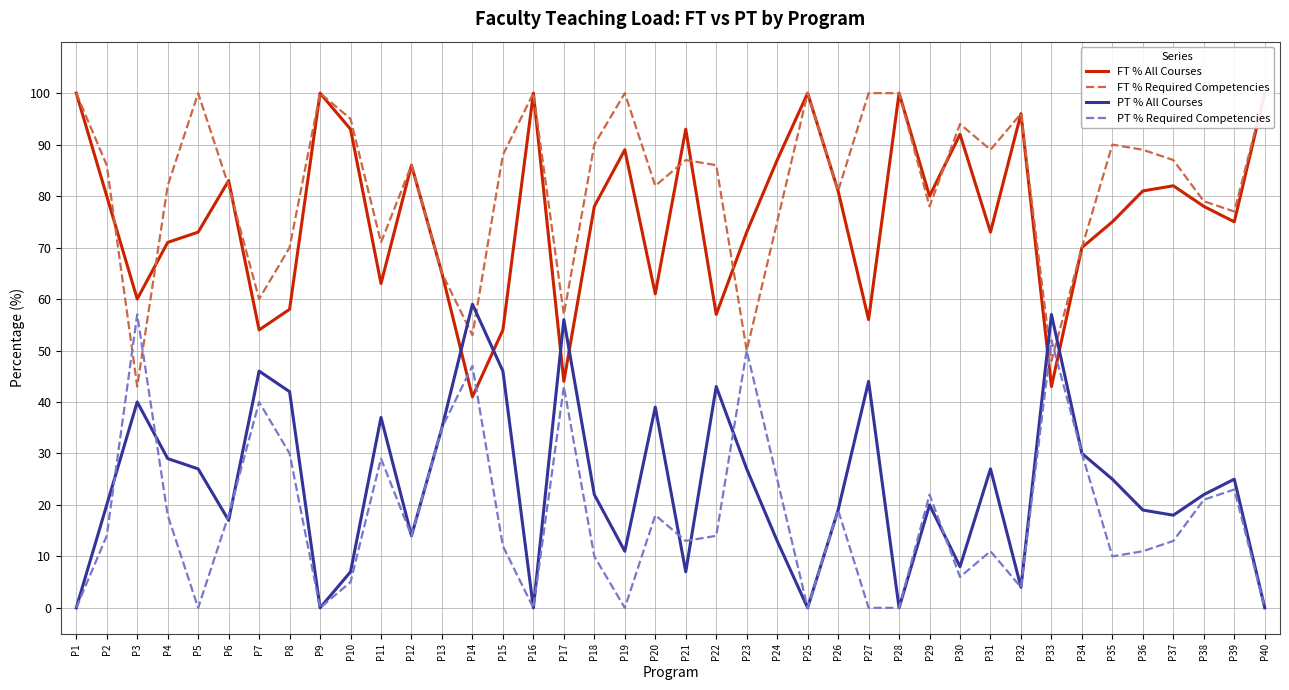

What are all the series names shown in the legend?

FT % All Courses, FT % Required Competencies, PT % All Courses, PT % Required Competencies